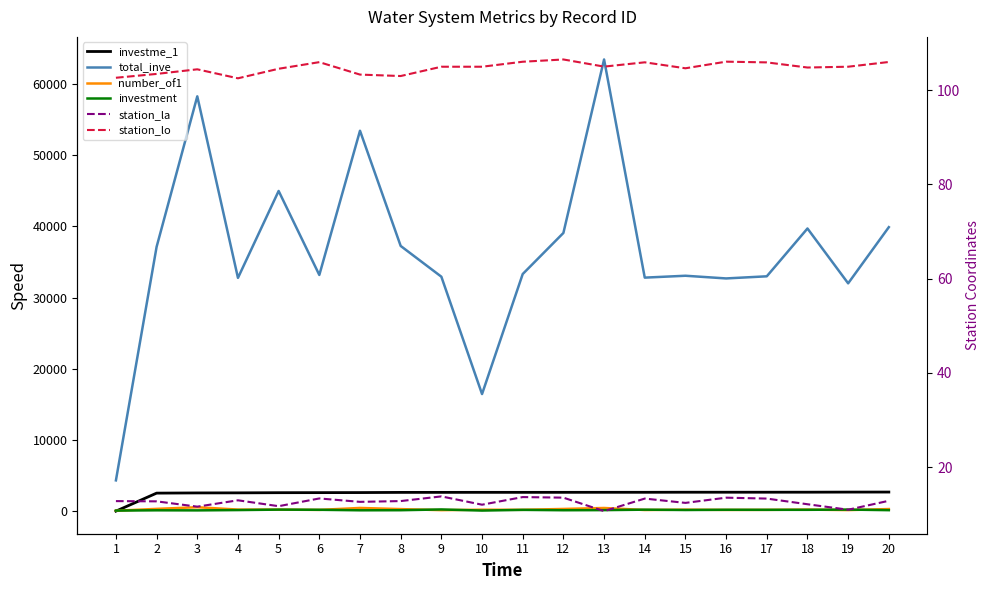

The value of number_of1 at 2 is 318.0. True or false?

True